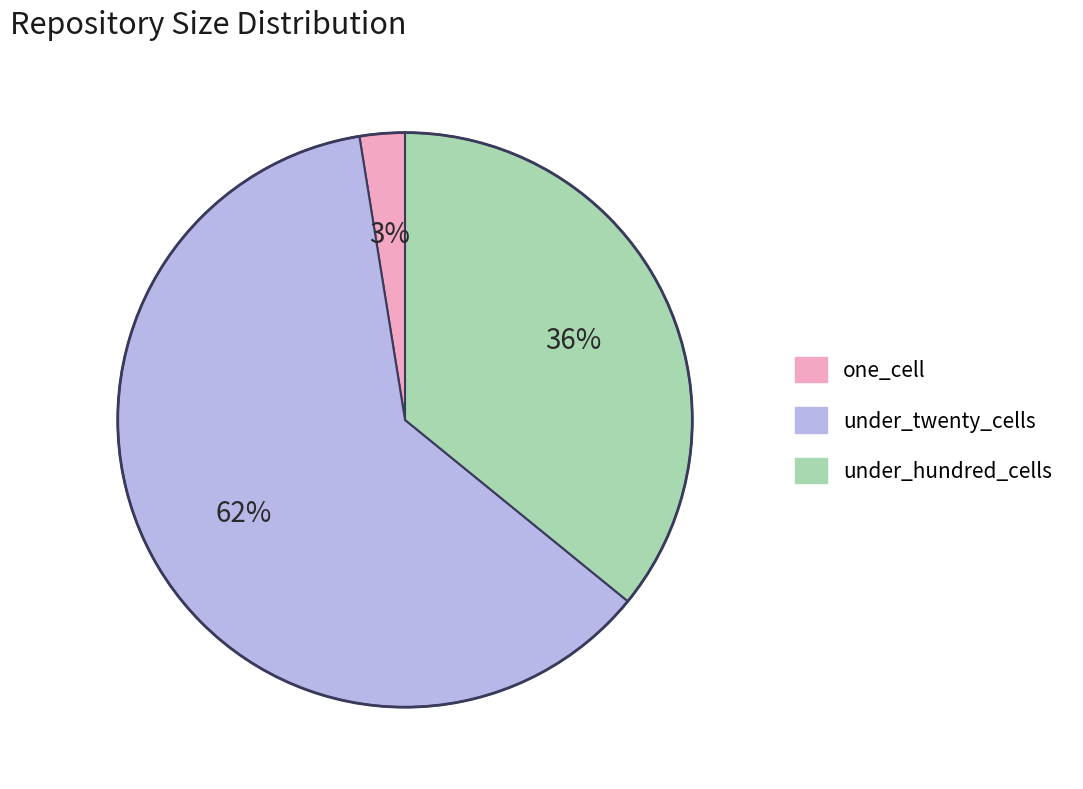

Count the number of slices in the pie.

3